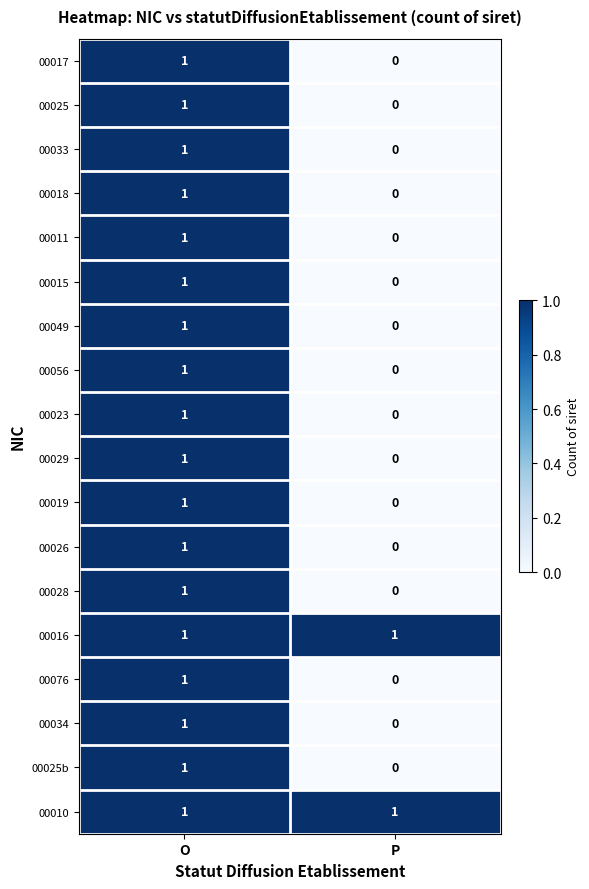

At which label does 00034 reach its peak?

O